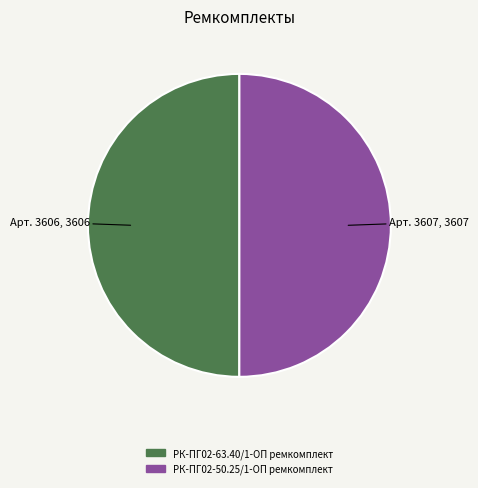

What is the ratio of the value at РК-ПГ02-50.25/1-ОП ремкомплект to the value at РК-ПГ02-63.40/1-ОП ремкомплект?

1.0